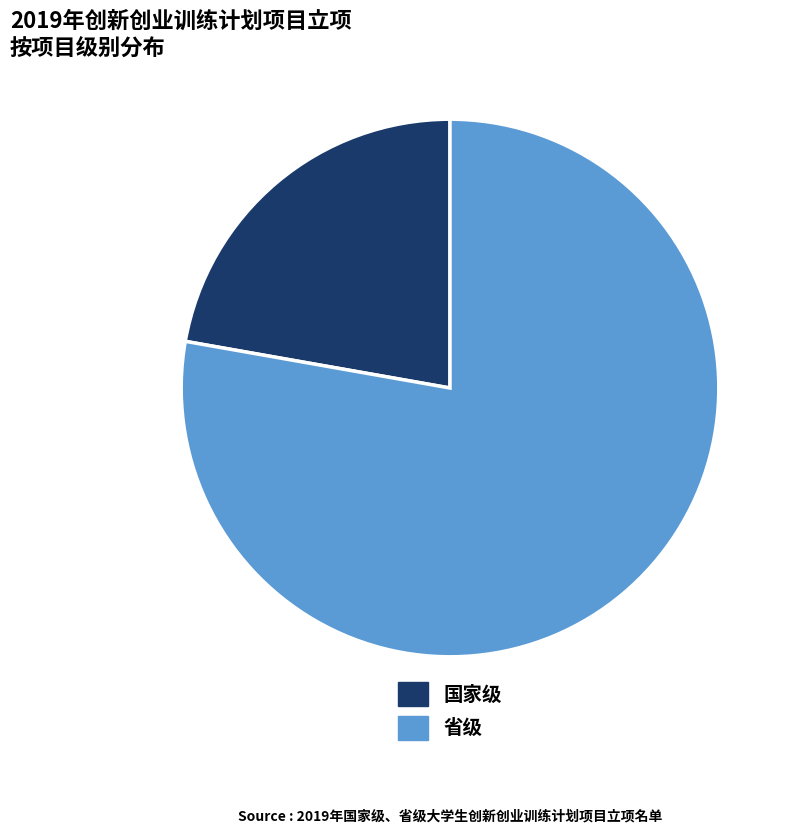

Between 省级 and 国家级, which is larger?

省级